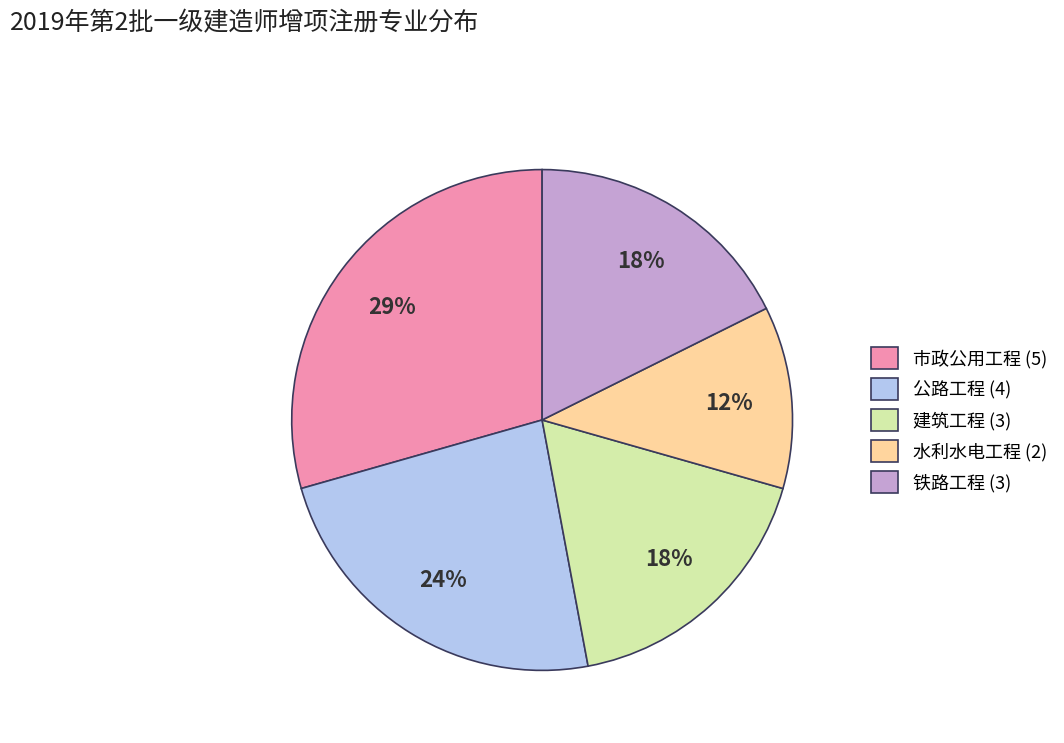

Count the number of slices in the pie.

5